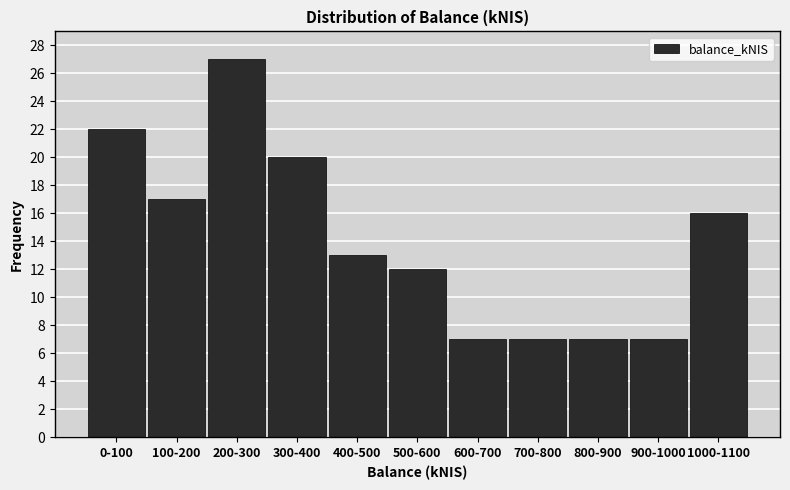

Reading right to left, list all the values displayed in this chart.

16	7	7	7	7	12	13	20	27	17	22